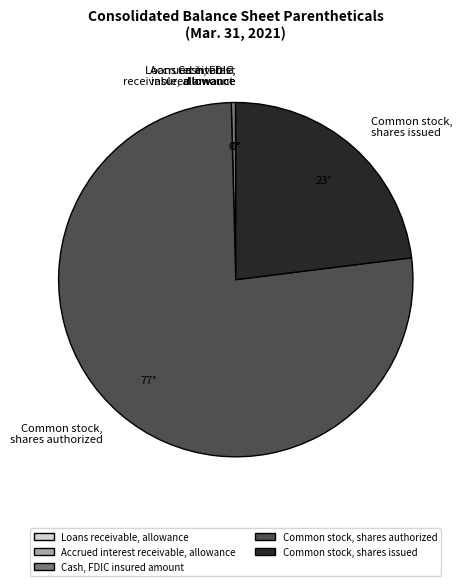

Is Common stock, shares authorized the majority of the pie?

Yes